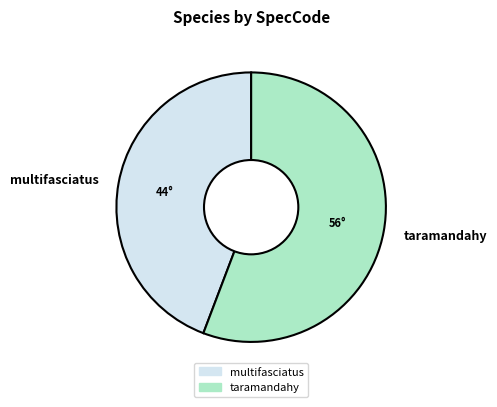

Rank the categories by value from lowest to highest.

multifasciatus, taramandahy